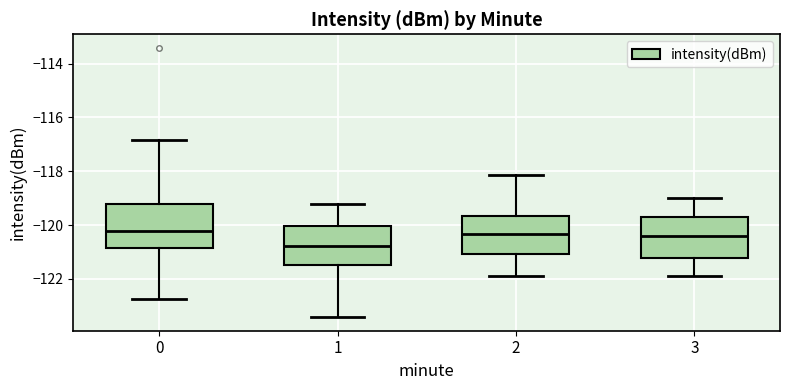

Reading left to right, transcribe this box plot: for each box, give where its median line is, the range the box spans, and where its two whiskers end, as read against the y-axis. The values are not printed on the chart, so give them approximately, as read against the axis.

0: median -120.2, box -120.8 to -119.2, whiskers -122.8 to -116.8
1: median -120.8, box -121.4 to -120.0, whiskers -123.4 to -119.2
2: median -120.4, box -121.0 to -119.6, whiskers -122.0 to -118.2
3: median -120.4, box -121.2 to -119.8, whiskers -122.0 to -119.0